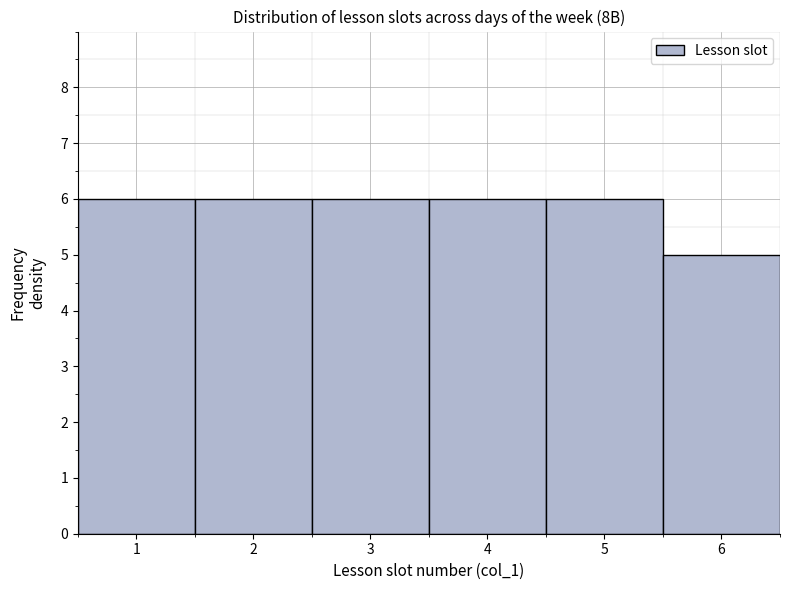

Reading left to right, list every bar in this chart as the range it spans on the x-axis followed by its height. The values are not printed on the chart, so give them approximately, as read against the axis.

0.5 to 1.5: 6
1.5 to 2.5: 6
2.5 to 3.5: 6
3.5 to 4.5: 6
4.5 to 5.5: 6
5.5 to 6.5: 5